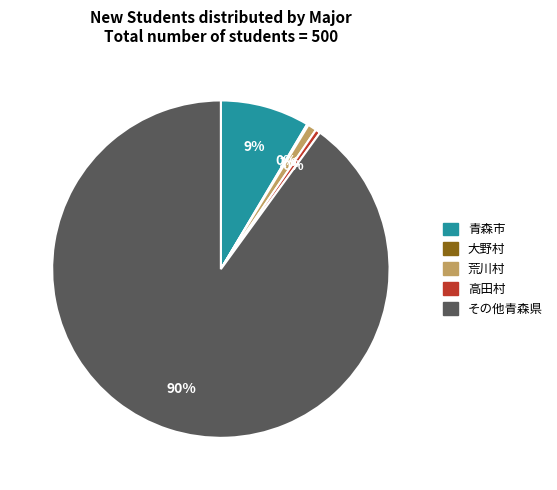

Which slice is the largest?

その他青森県